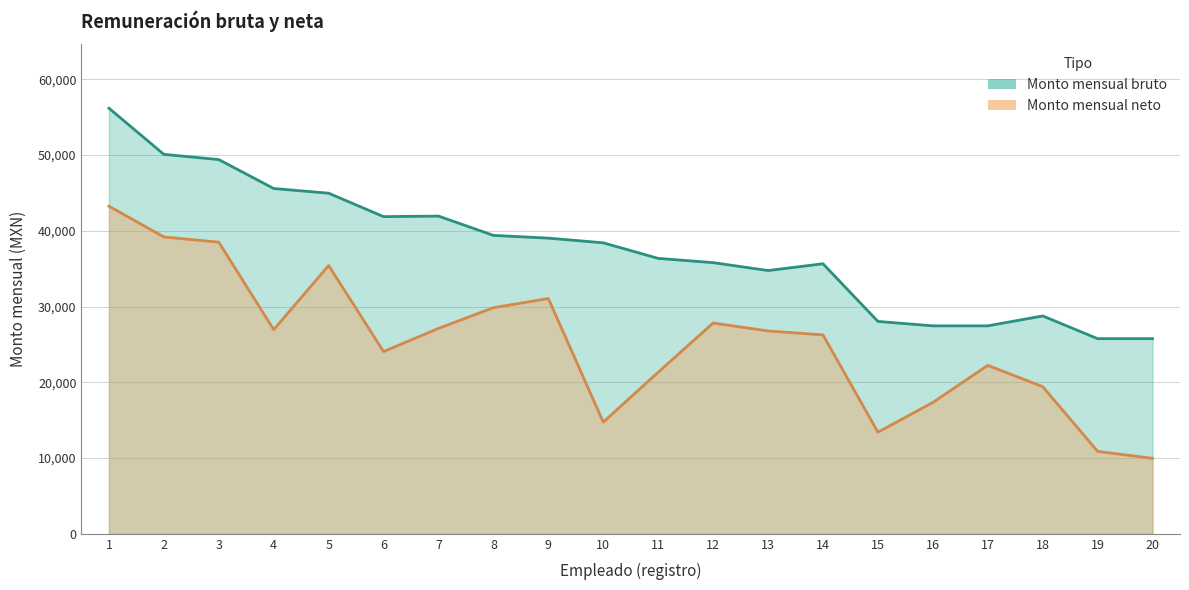

What is the value of the Monto mensual bruto point at the 13th from the left?

34754.9